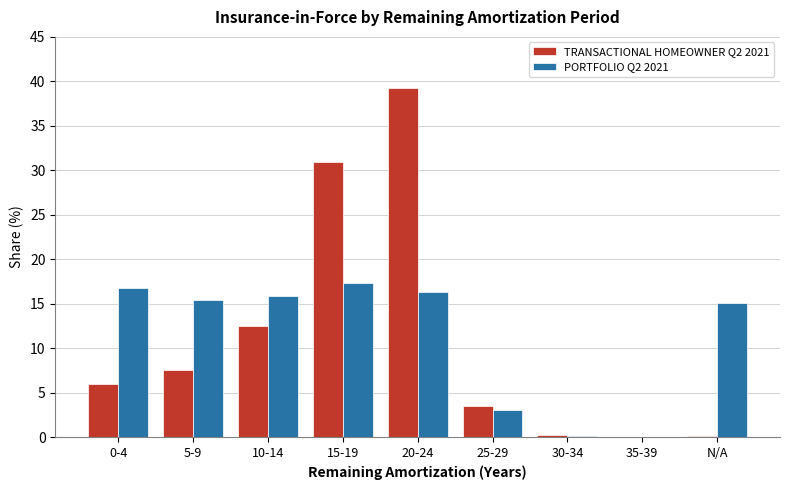

Where is PORTFOLIO Q2 2021 nearest to the value 8?

25-29